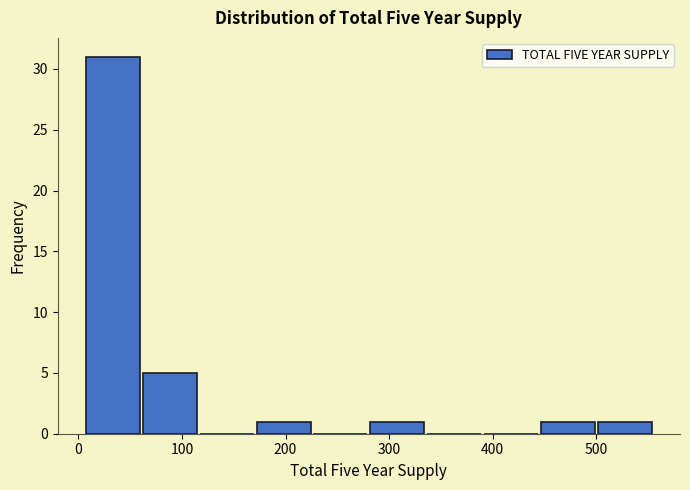

Over which range of the x-axis is the bar tallest?

10 to 60